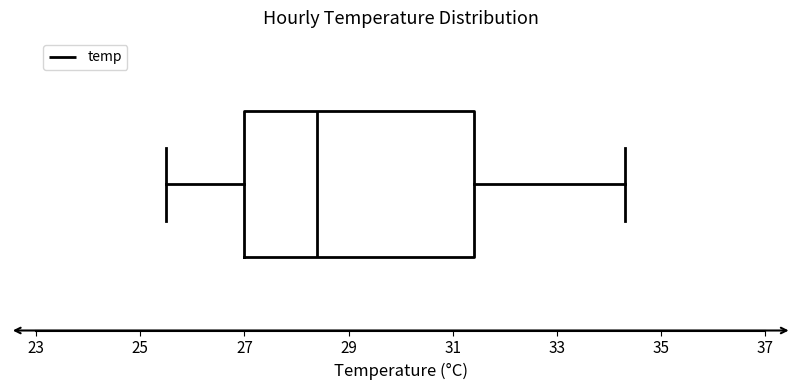

Transcribe this box plot: give where the median line is, the range the box spans, and where the two whiskers end, as read against the x-axis. The values are not printed on the chart, so give them approximately, as read against the axis.

median 28.4, box 27.0 to 31.4, whiskers 25.6 to 34.4